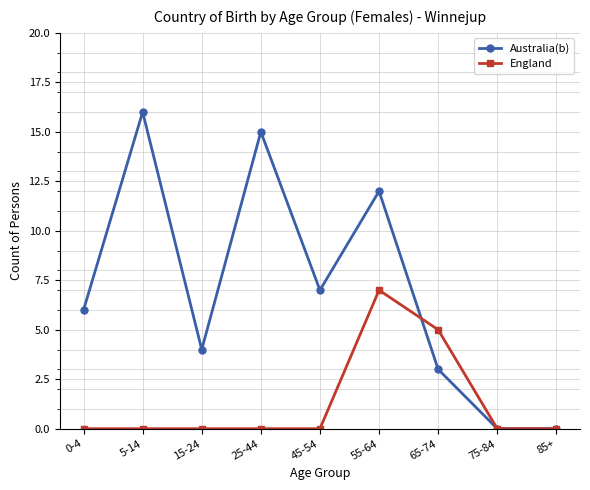

What position from the left is 85+?

9